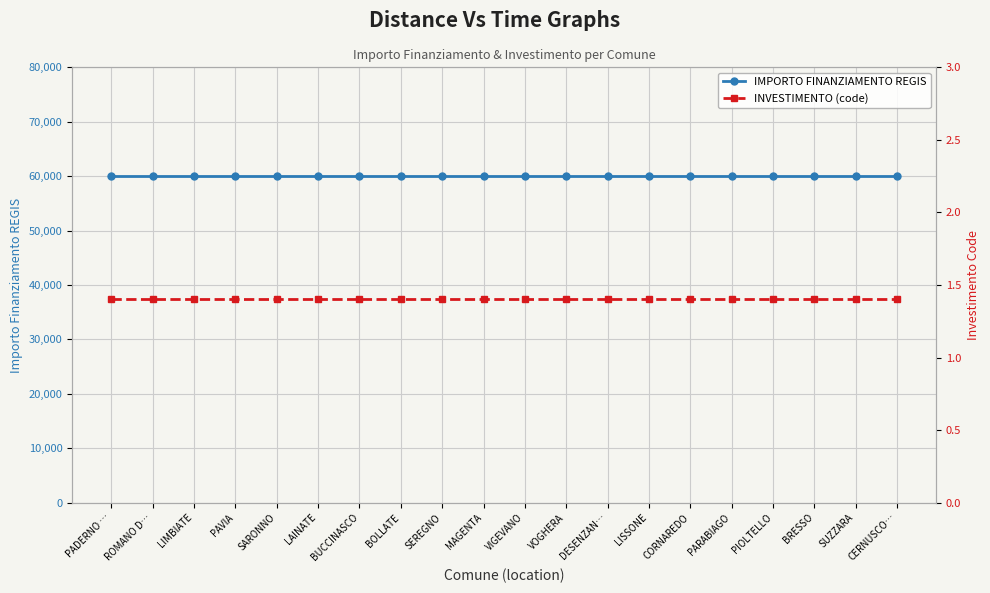

What is the label of the 17th point from the left?

PIOLTELLO